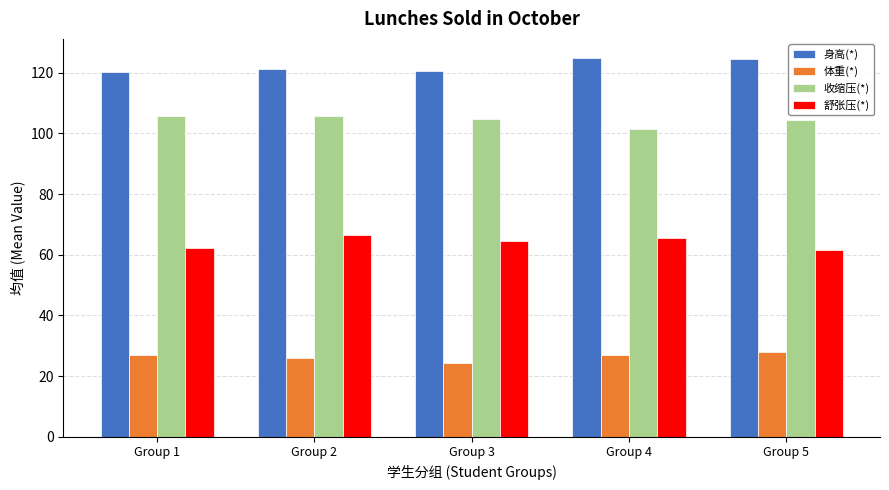

How many values in the 舒张压(*) series exceed 64?

3